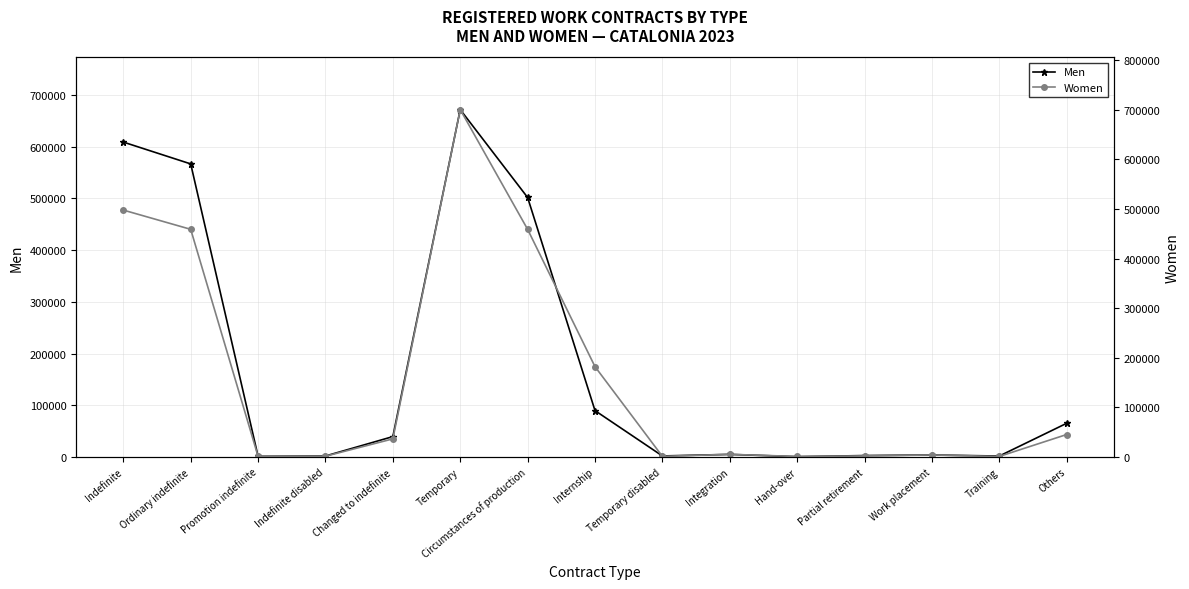

At which category does Men reach its first local valley?

Promotion indefinite